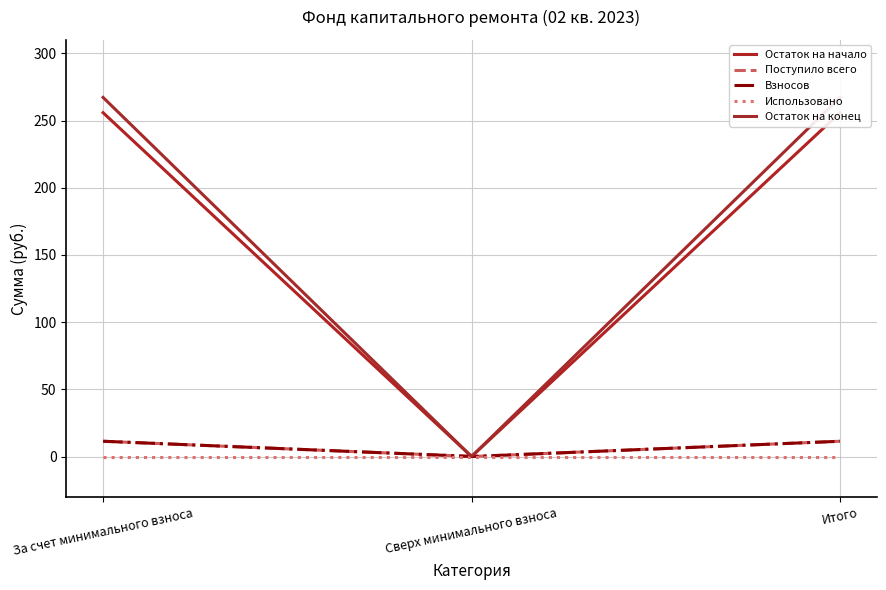

Which series has the largest range (max minus min)?

Остаток на конец